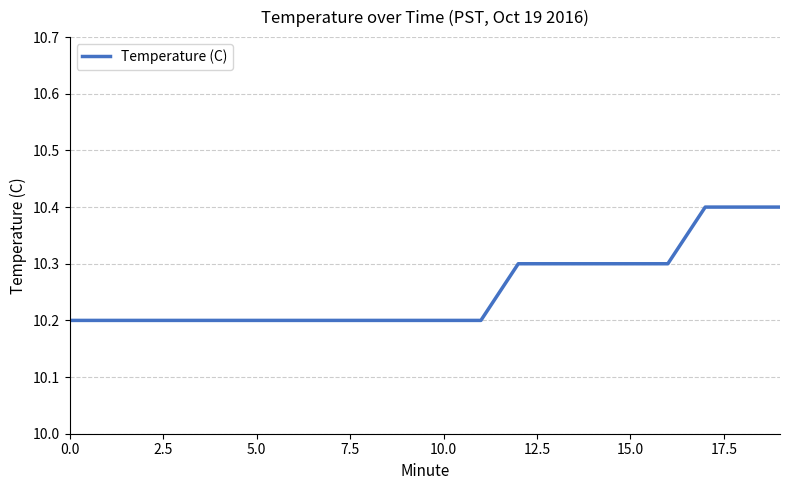

What is the greatest value displayed?

10.4